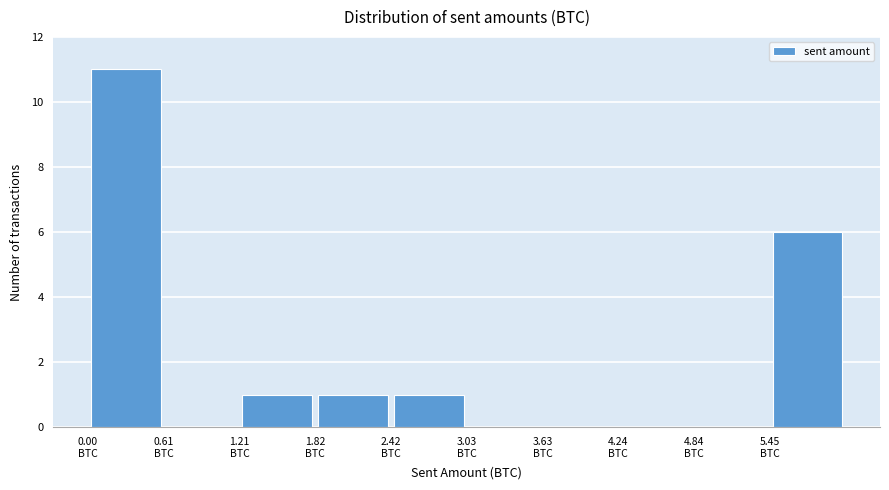

Reading left to right, transcribe this chart: for each bar, give the range it covers on the x-axis and its height. Neither the bar edges nor the heights are printed on the chart, so give them approximately, as read against the axes.

0.0 to 0.6: 11
0.6 to 1.2: 0
1.2 to 1.8: 1
1.8 to 2.4: 1
2.4 to 3.0: 1
3.0 to 3.6: 0
3.6 to 4.2: 0
4.2 to 4.8: 0
4.8 to 5.4: 0
5.4 to 6.1: 6